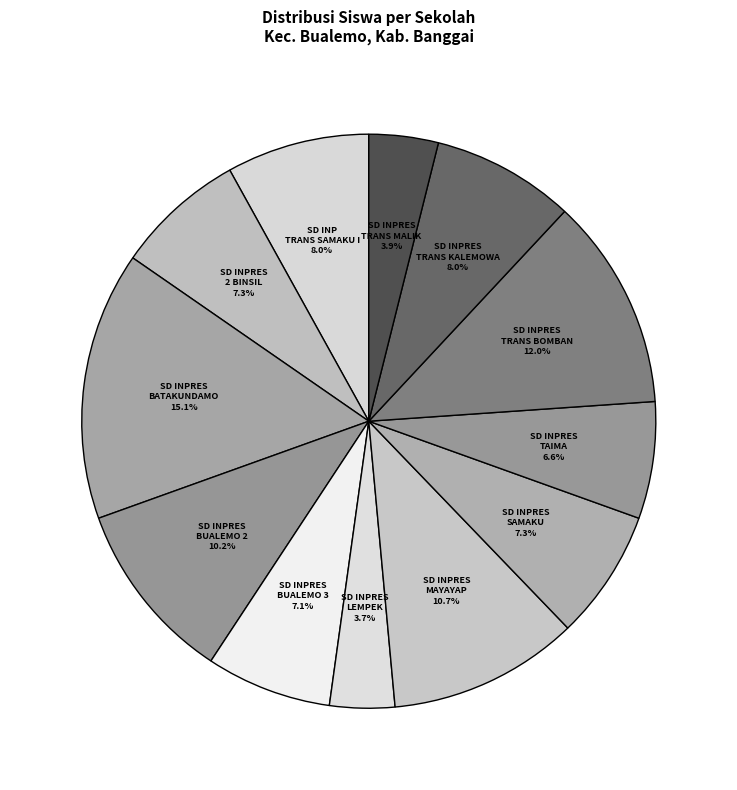

What is the total percentage of SD INPRES BATAKUNDAMO and SD INPRES TRANS BOMBAN?

27.1%